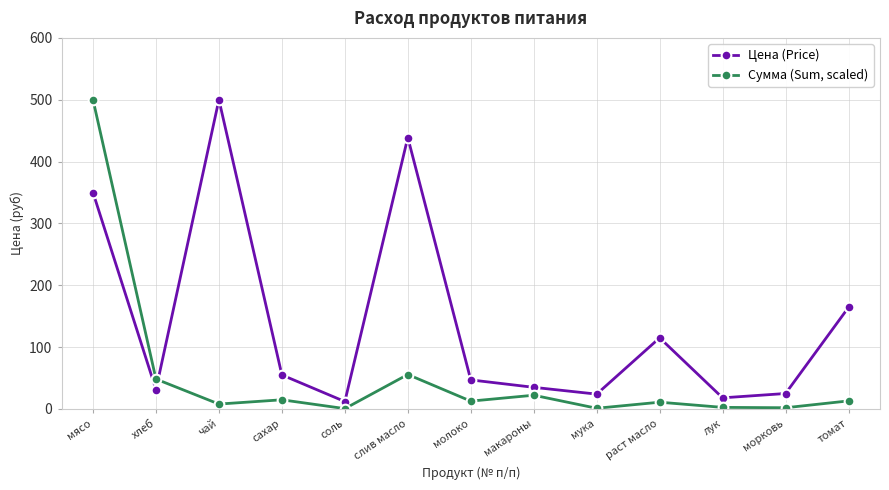

Rank the series by their average value, from highest to lowest.

Цена (Price), Сумма (Sum, scaled)